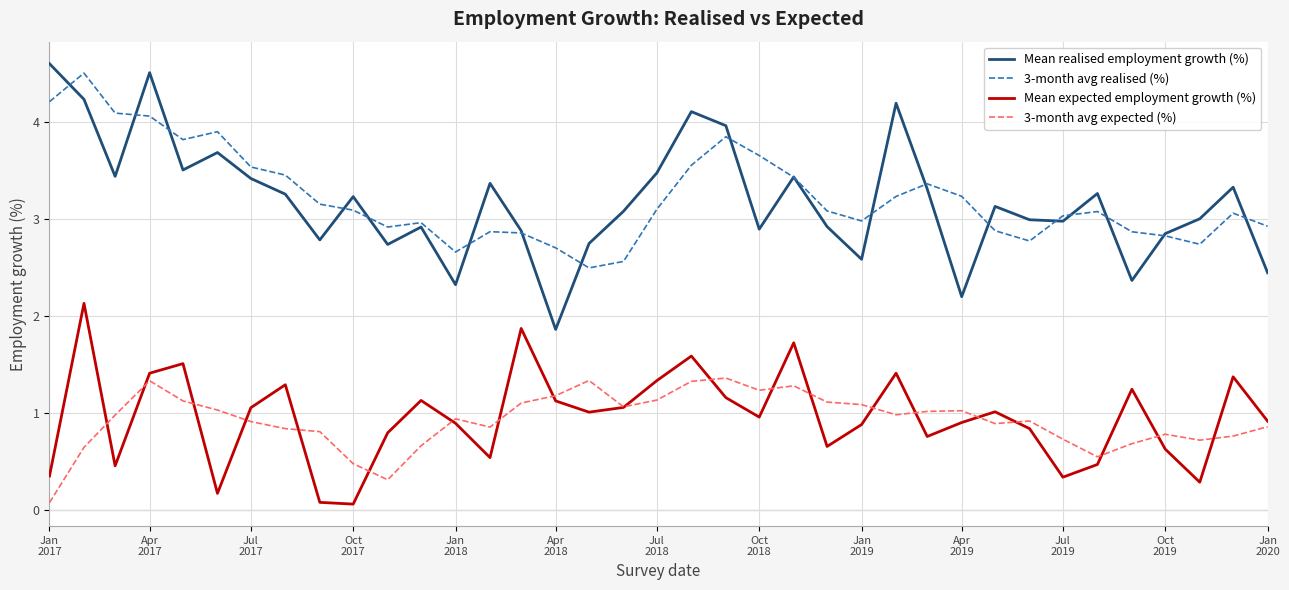

True or false: 3-month avg expected (%) and 3-month avg realised (%) cross at least once.

False